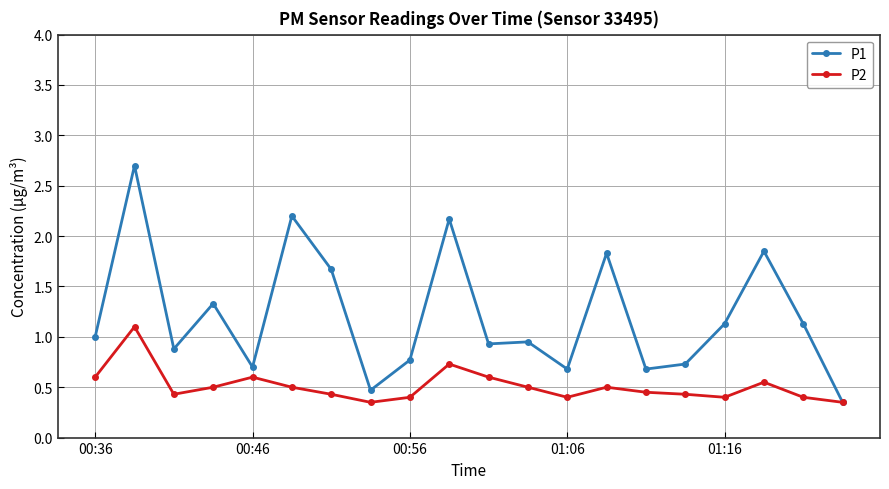

What is the value of the P1 point at the 17th from the left?

1.1